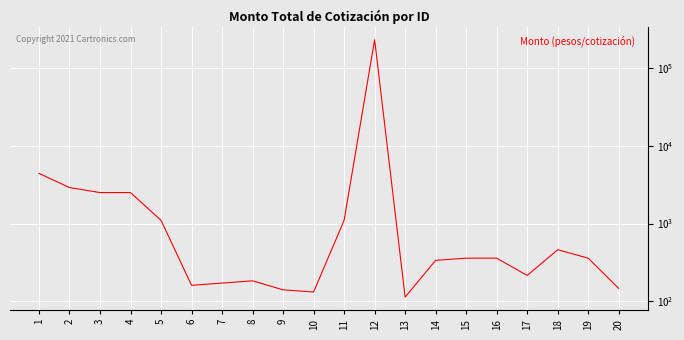

Reading left to right, transcribe all the data shown in this chart.

4408.0	2900.0	2500.0	2500.0	1100.0	286.0	312.0	338.0	234.0	208.8	1100.0	229940.4	149.9	575.0	600.0	600.0	400.0	697.5	600.0	250.0